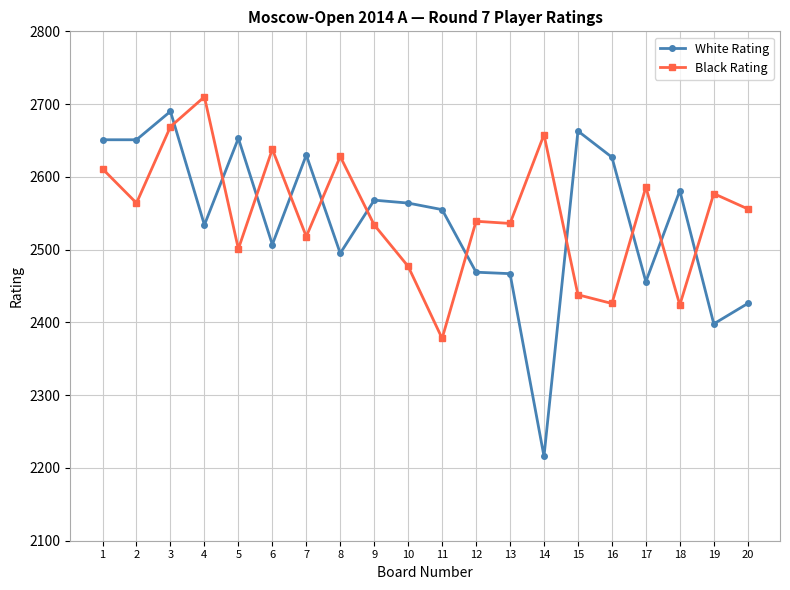

What is the average value of the White Rating series?

2540